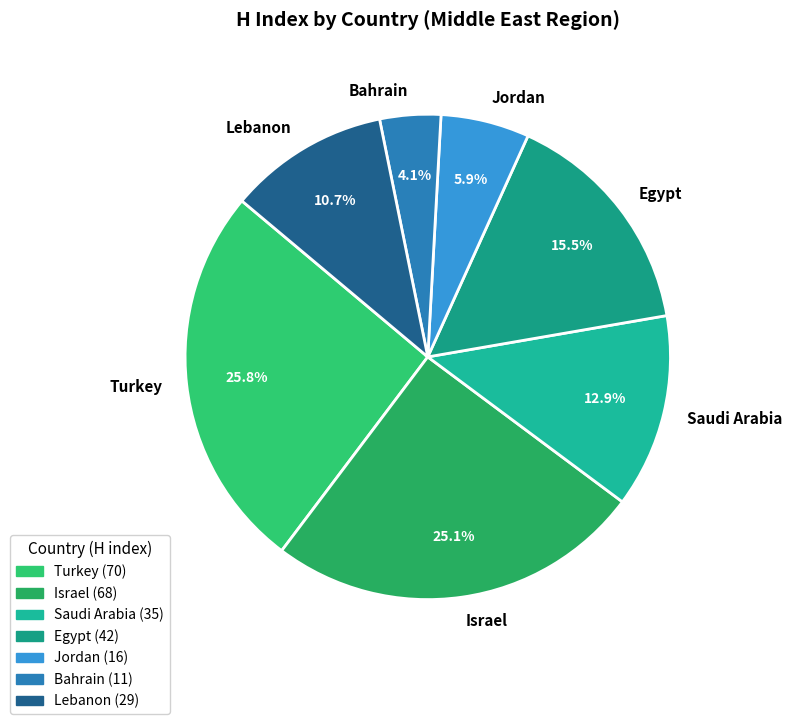

To the nearest percent, what is the difference between the largest and smallest slice percentages?

22%